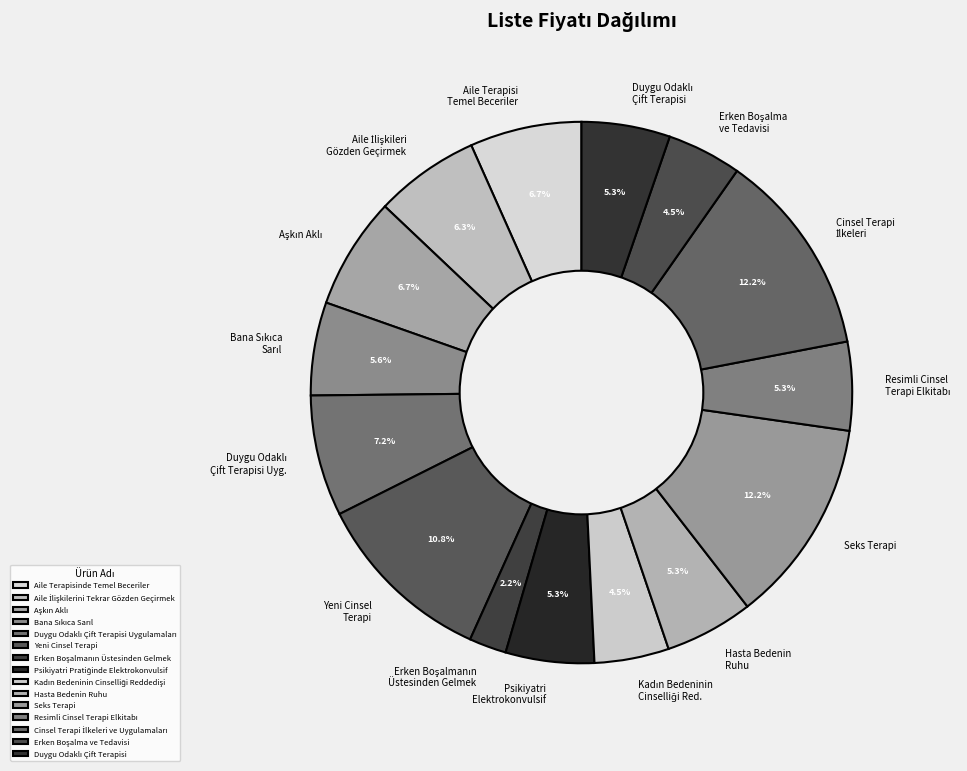

How many slices are in this pie chart?

15